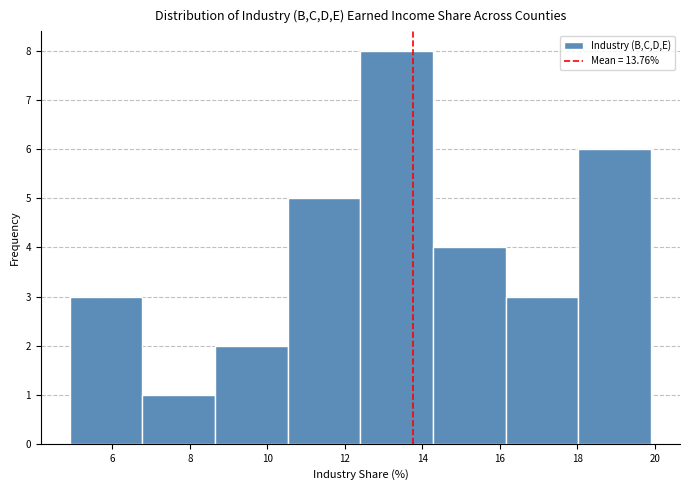

Over which range of the x-axis is the bar tallest?

12.4 to 14.2